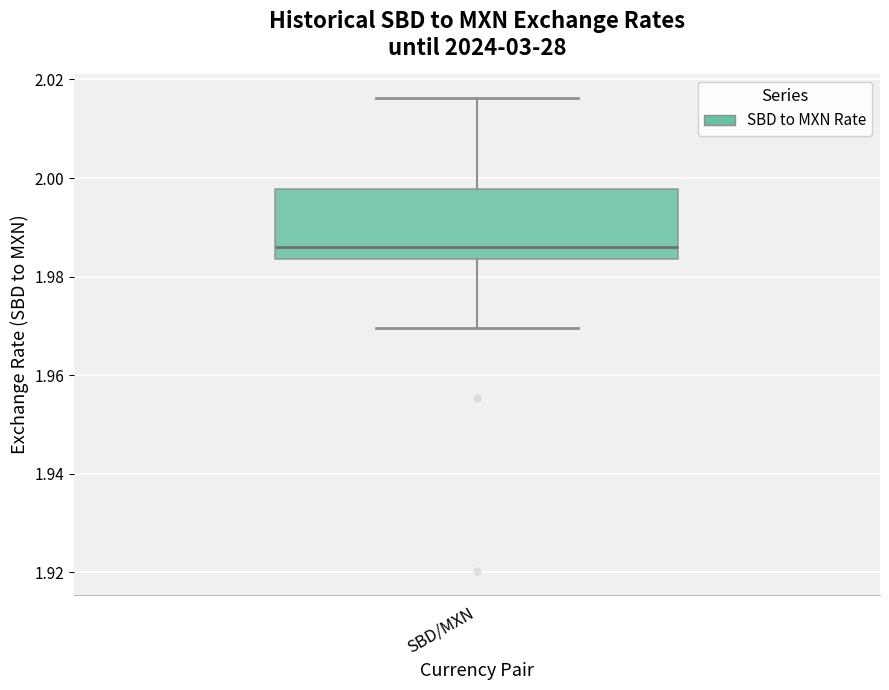

Transcribe this box plot: give where the median line is, the range the box spans, and where the two whiskers end, as read against the y-axis. The values are not printed on the chart, so give them approximately, as read against the axis.

median 1.986, box 1.984 to 1.998, whiskers 1.970 to 2.016